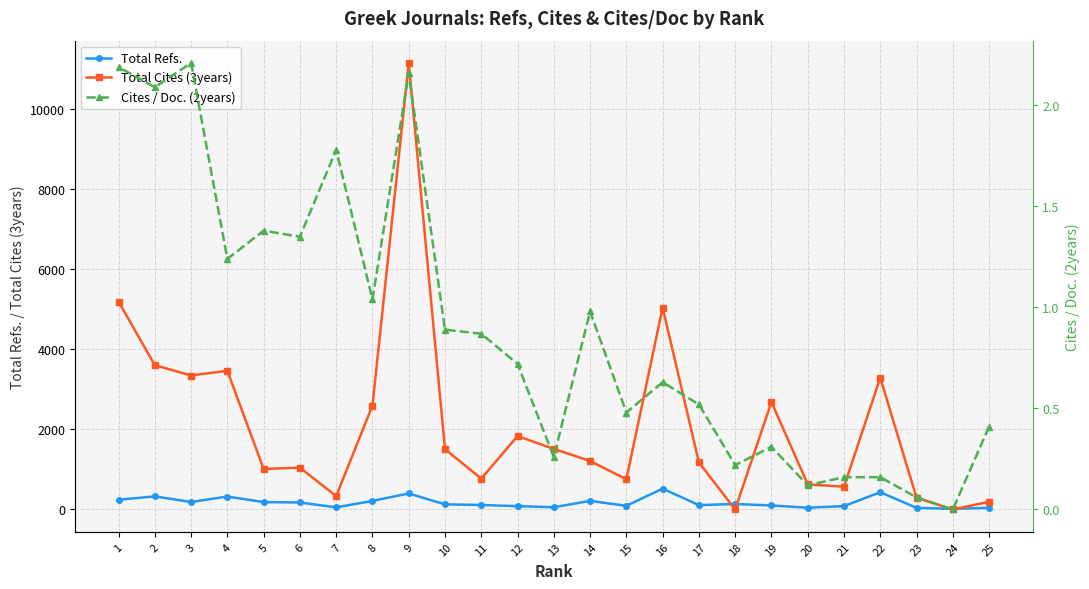

Where is Total Cites (3years) nearest to the value 5579?

1